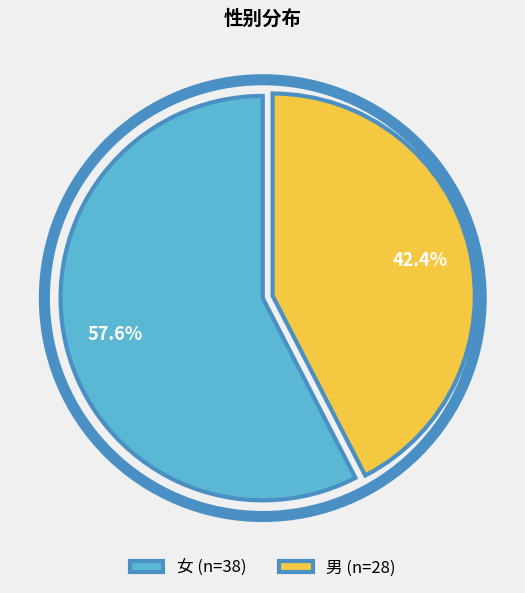

How many segments does this pie chart have?

2